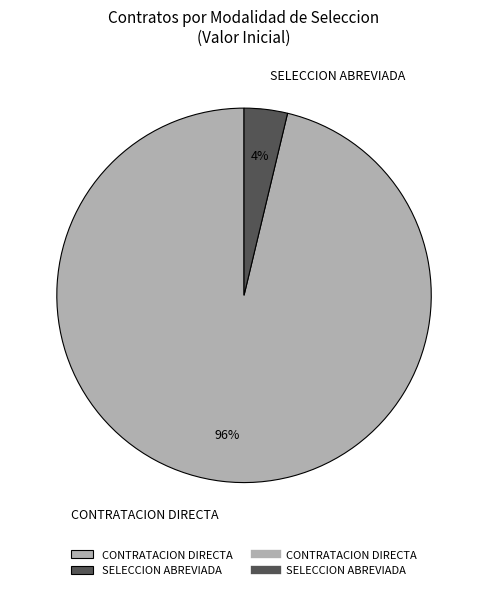

Combined, do SELECCION ABREVIADA and CONTRATACION DIRECTA account for over 50%?

Yes